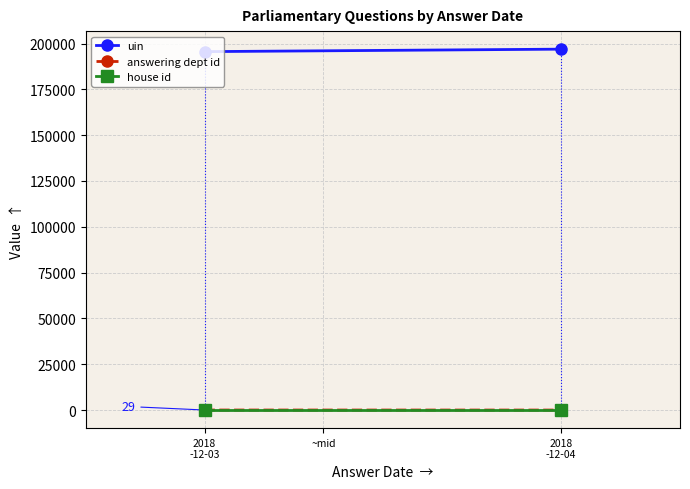

What is the smallest value displayed?

1